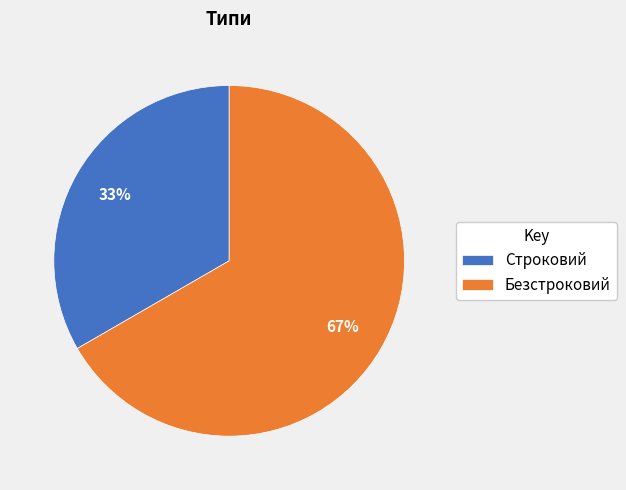

Do Безстроковий and Строковий together represent more than half of the pie?

Yes